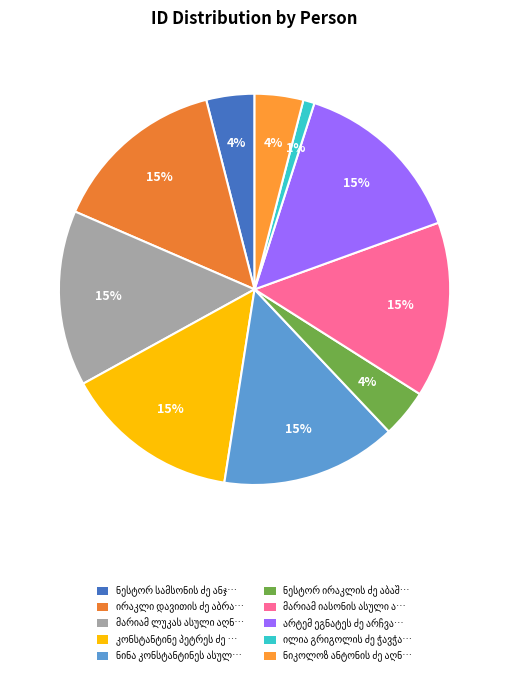

How many segments does this pie chart have?

10